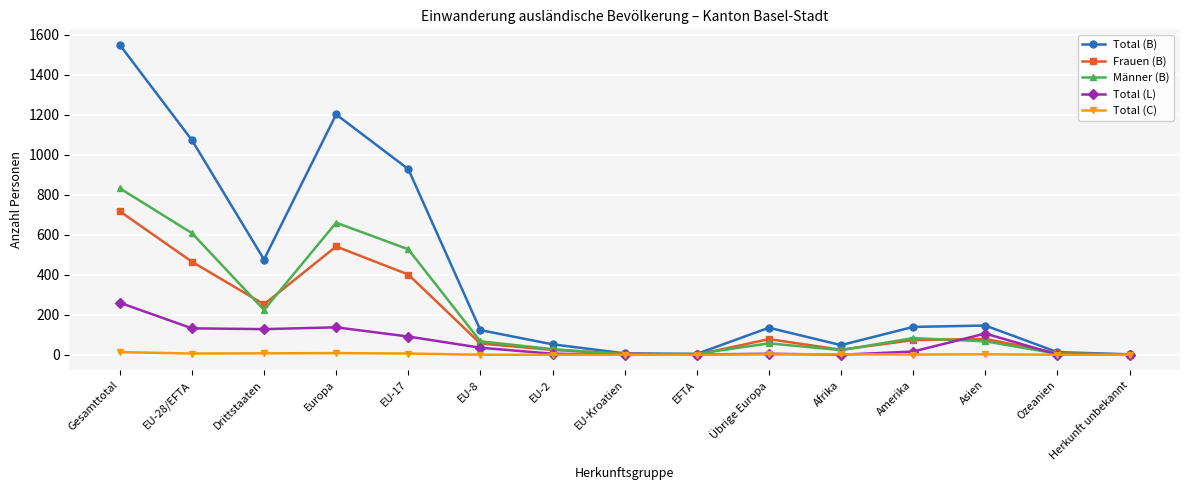

The Total (L) series shows 260 at Gesamttotal. True or false?

True